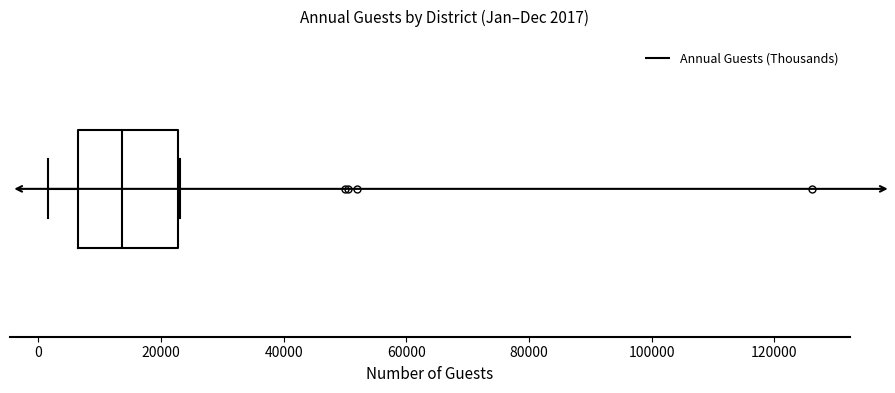

Transcribe this box plot: give where the median line is, the range the box spans, and where the two whiskers end, as read against the x-axis. The values are not printed on the chart, so give them approximately, as read against the axis.

median 14000, box 6000 to 22000, whiskers 2000 to 24000